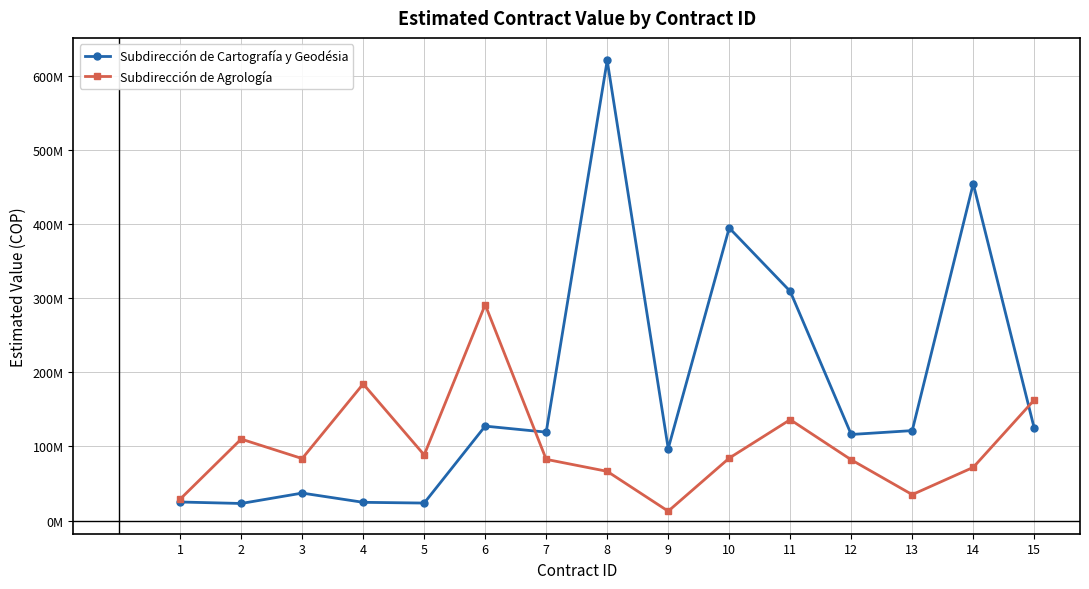

The value of Subdirección de Cartografía y Geodésia at 8 is 137464350.8. True or false?

False